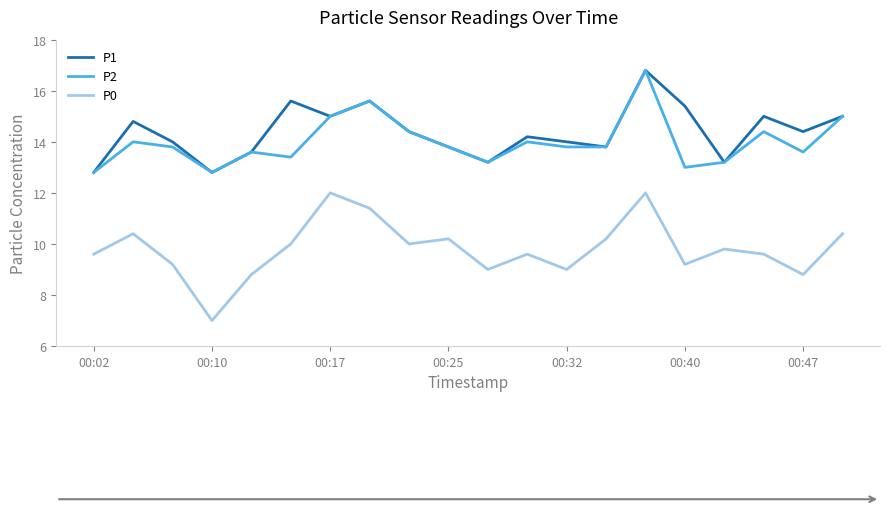

True or false: P1 has more than 2 interior local peaks.

True